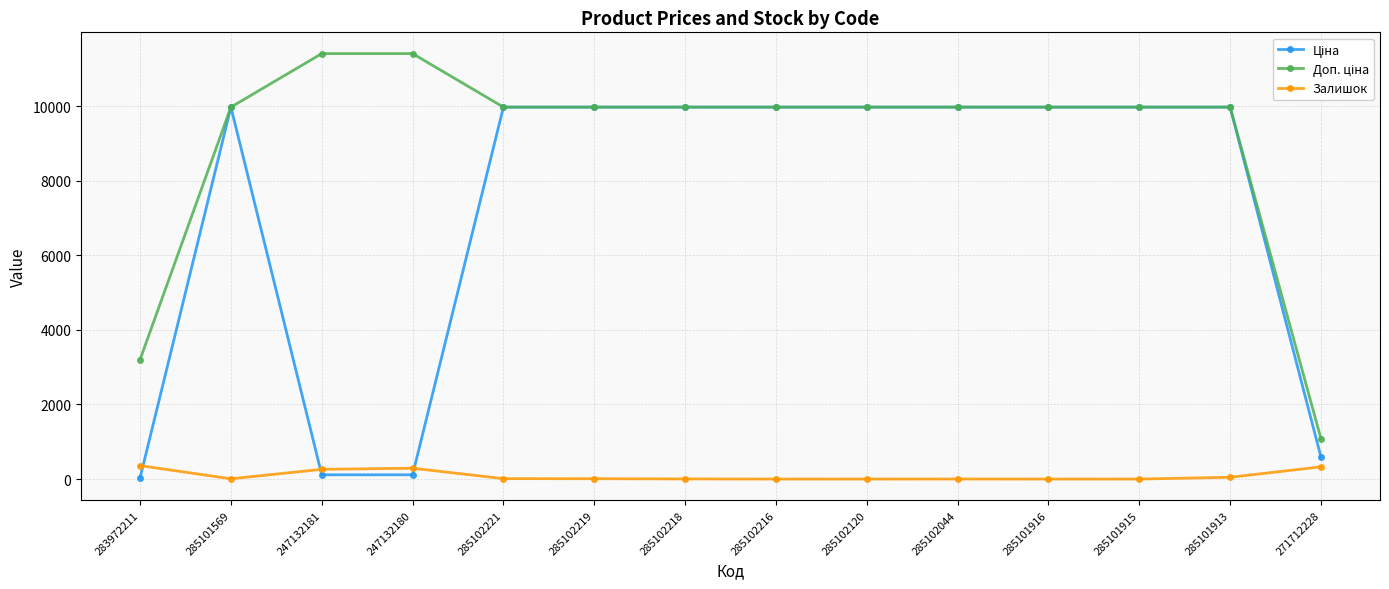

True or false: Залишок has more than 1 points higher than both neighbors.

True